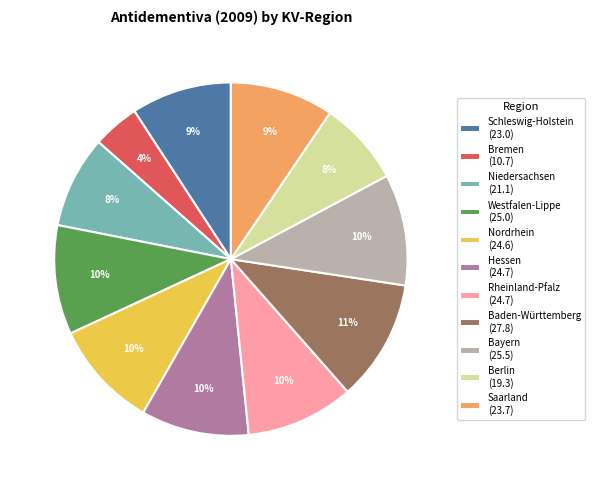

To the nearest percent, what is the difference between the largest and smallest slice percentages?

7%